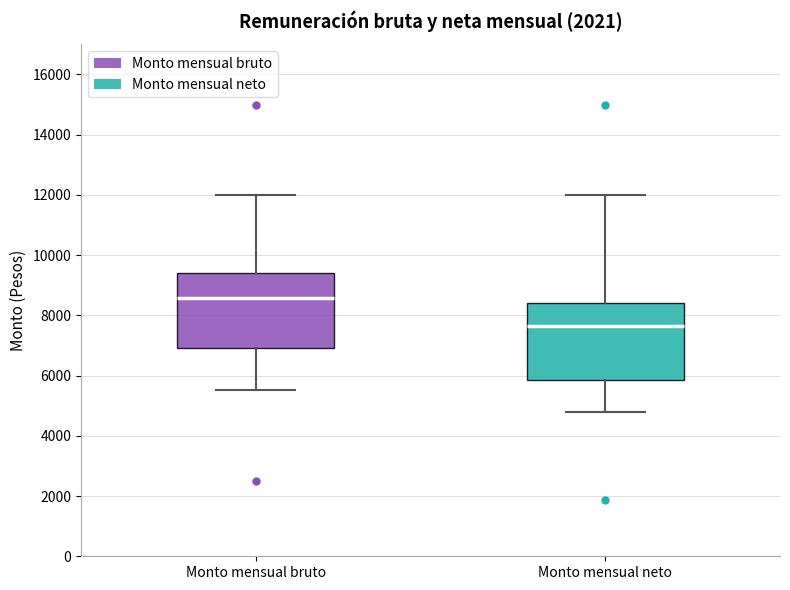

Where does the lower whisker of the box for Monto mensual bruto end on the y-axis? The values are not printed on the chart, so give them approximately, as read against the axis.

5600